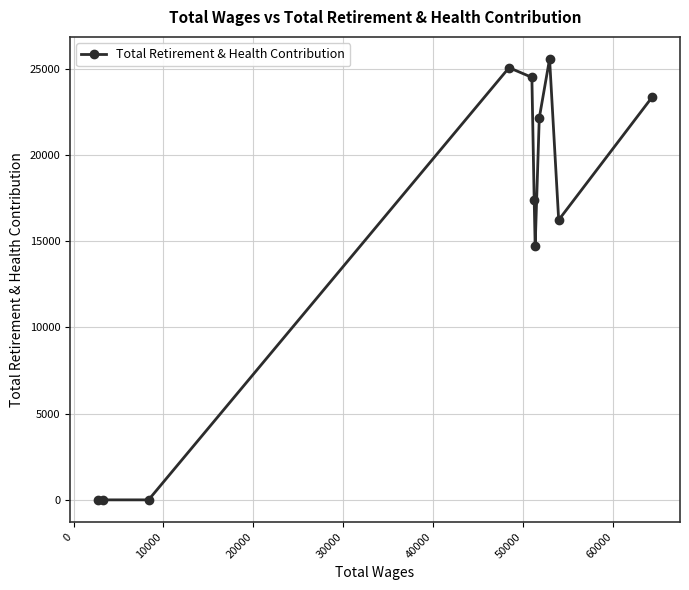

What is the maximum value shown in the chart?

25580